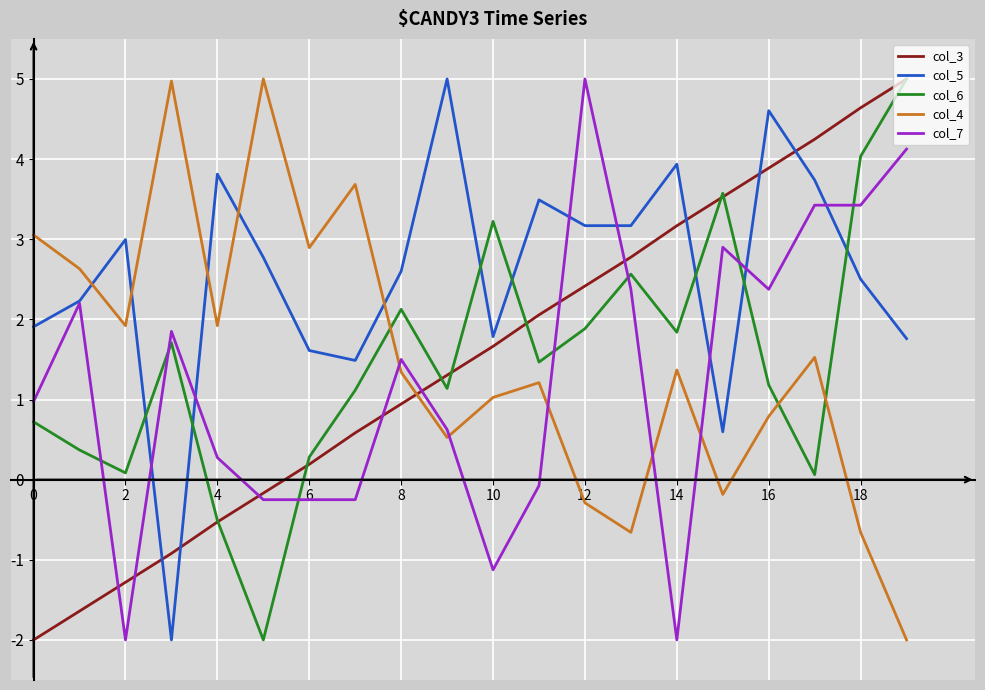

Which series ends up on top after the final intersection of col_4 and col_3?

col_3